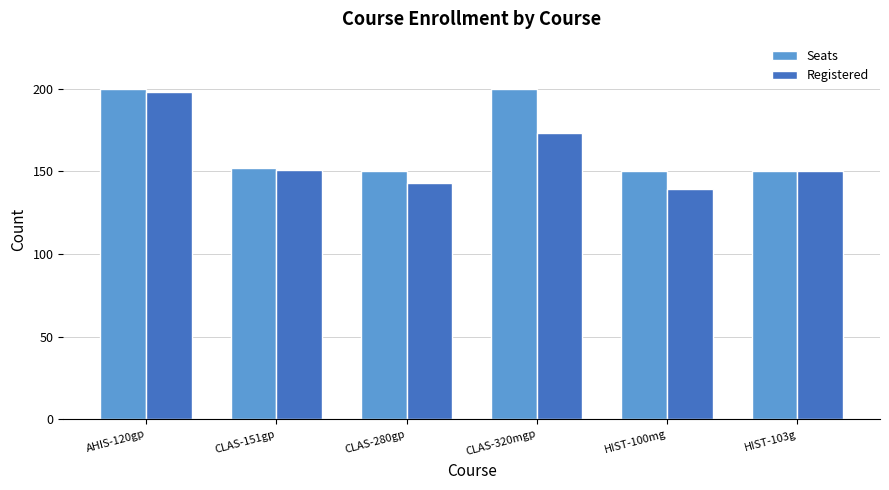

Is the value of Registered at CLAS-320mgp greater than the value of Seats at HIST-100mg?

Yes